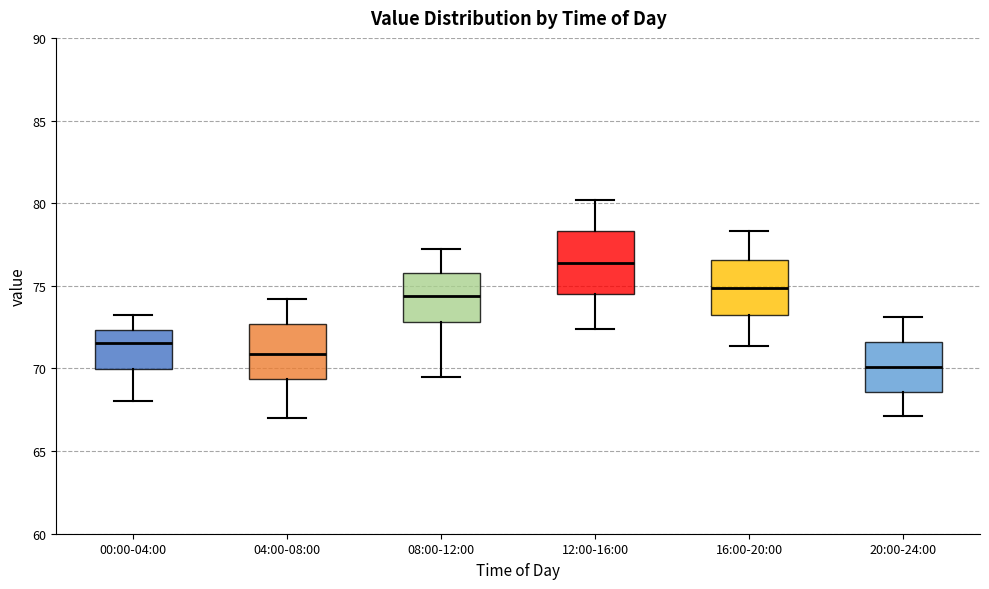

Reading left to right, read every box against the y-axis: the position of its median line, the range the box covers, and the ends of its whiskers. The values are not printed on the chart, so give them approximately, as read against the axis.

00:00-04:00: median 71.5, box 70.0 to 72.5, whiskers 68.0 to 73.0
04:00-08:00: median 71.0, box 69.5 to 72.5, whiskers 67.0 to 74.0
08:00-12:00: median 74.5, box 73.0 to 76.0, whiskers 69.5 to 77.0
12:00-16:00: median 76.5, box 74.5 to 78.5, whiskers 72.5 to 80.0
16:00-20:00: median 75.0, box 73.5 to 76.5, whiskers 71.5 to 78.5
20:00-24:00: median 70.0, box 68.5 to 71.5, whiskers 67.0 to 73.0